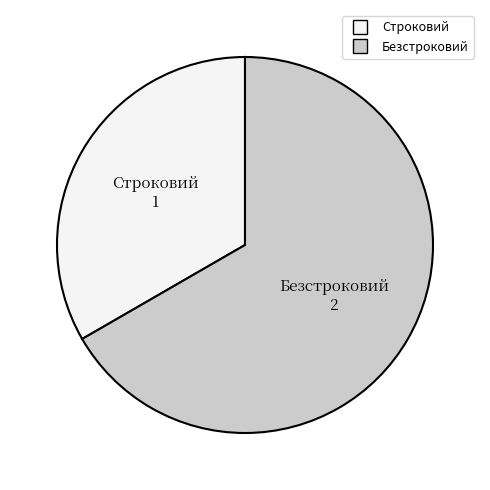

Count the number of slices in the pie.

2